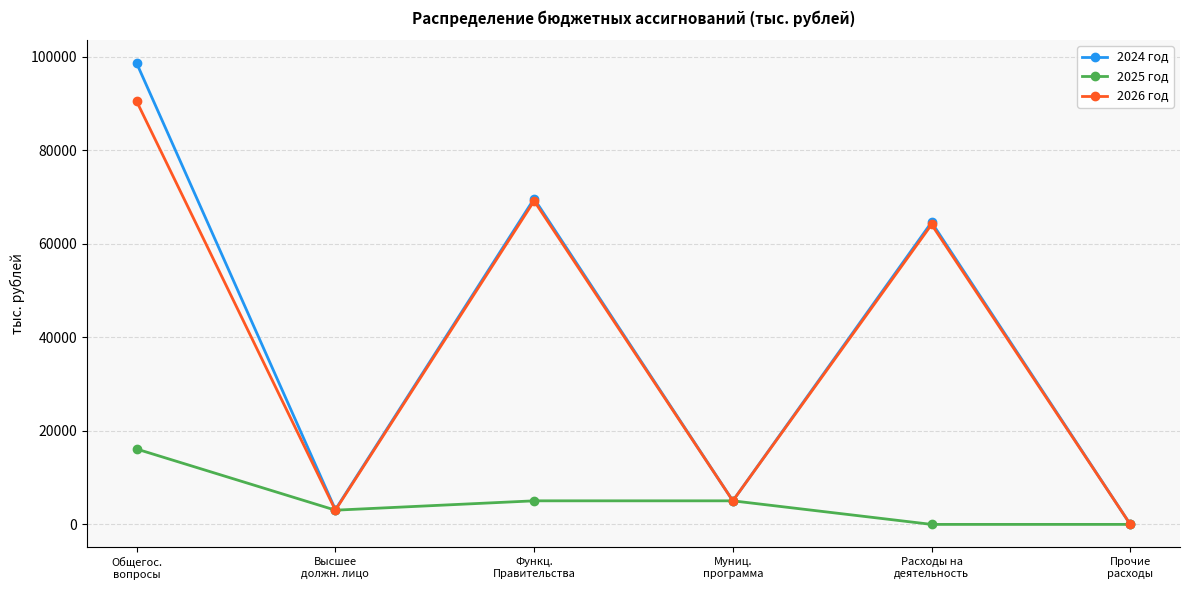

What is the spread (max minus min) of values at Общегос.
вопросы?

82529.2